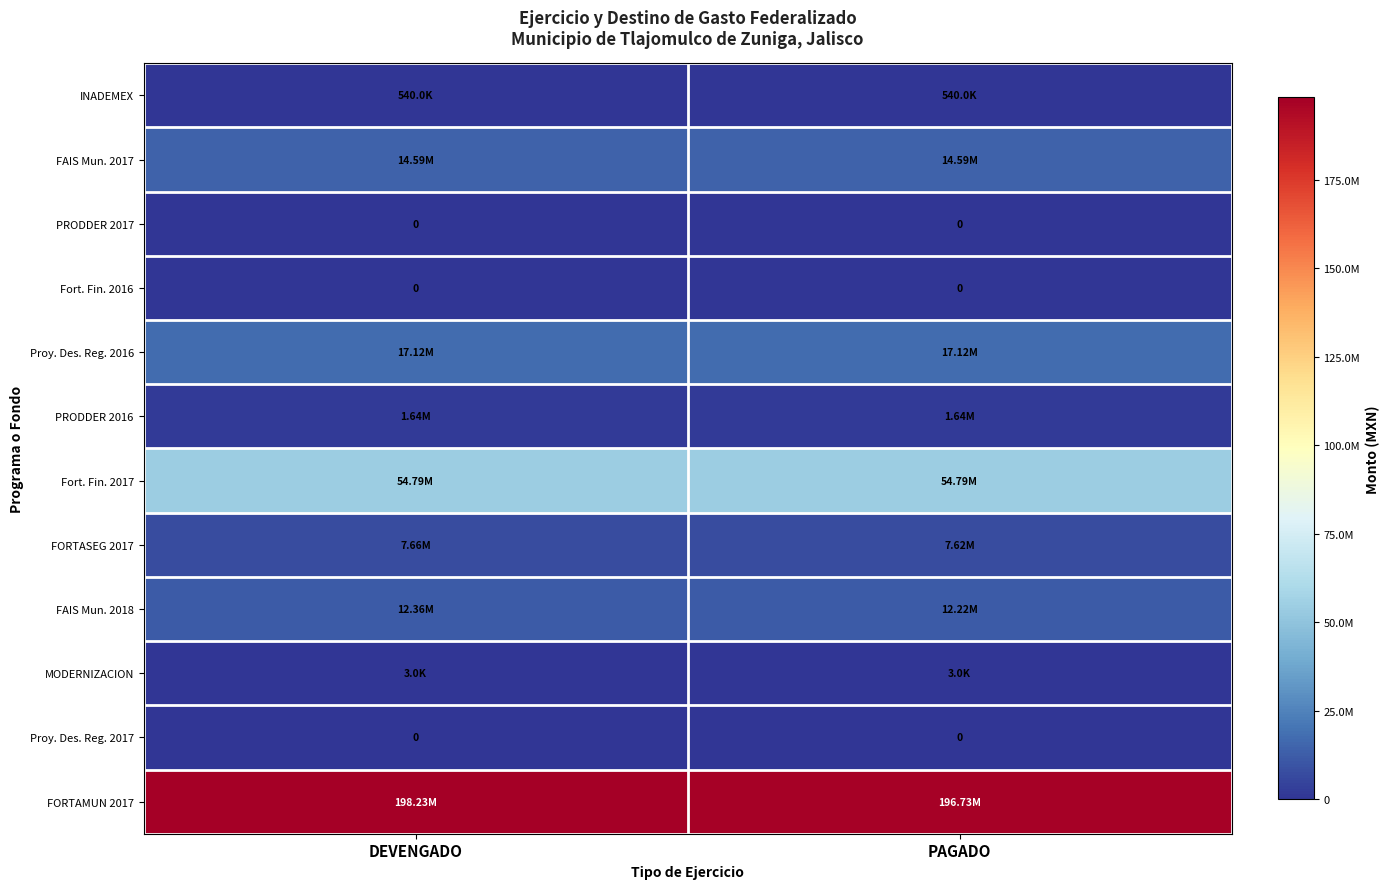

The FORTAMUN 2017 series shows 259164373.4 at PAGADO. True or false?

False